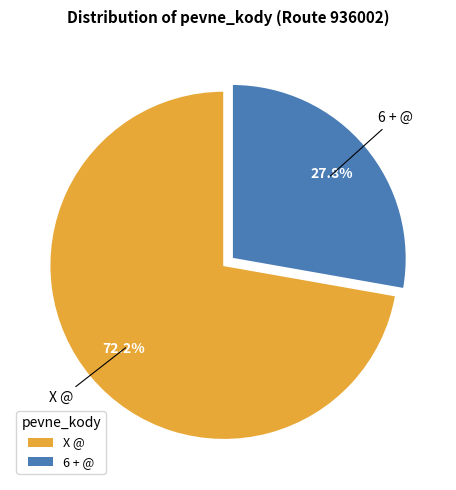

To the nearest percent, what is the difference between the 6 + @ and X @ slice percentages?

44%